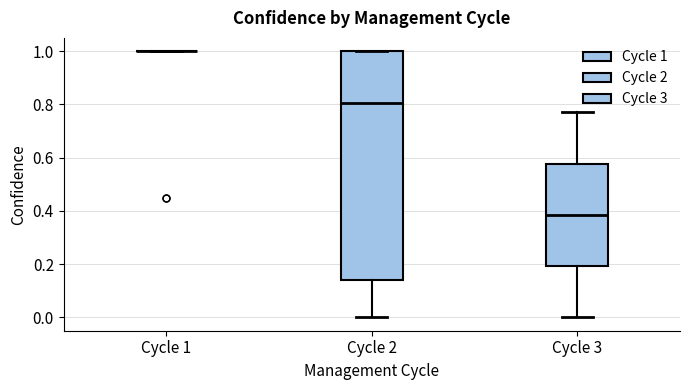

Reading left to right, transcribe this box plot: for each box, give where its median line is, the range the box spans, and where its two whiskers end, as read against the y-axis. The values are not printed on the chart, so give them approximately, as read against the axis.

Cycle 1: box collapsed to a line at 1.00, whiskers 1.00 to 1.00
Cycle 2: median 0.80, box 0.14 to 1.00, whiskers 0.00 to 1.00
Cycle 3: median 0.38, box 0.20 to 0.58, whiskers 0.00 to 0.78